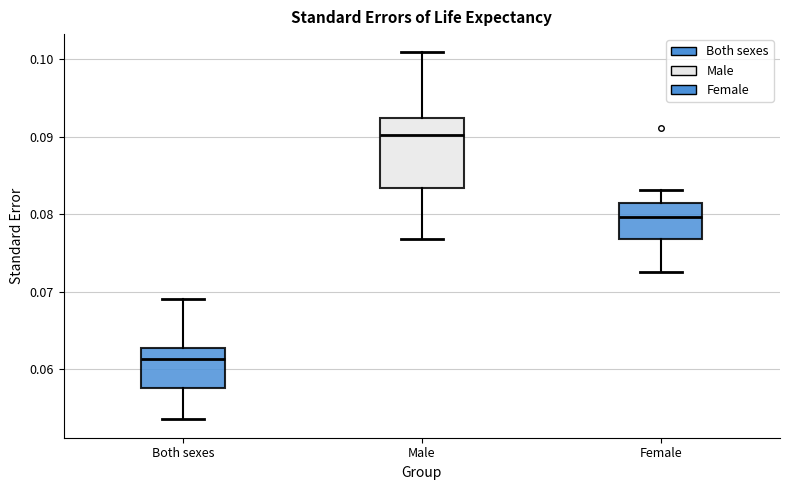

Which box has the highest median line?

Male